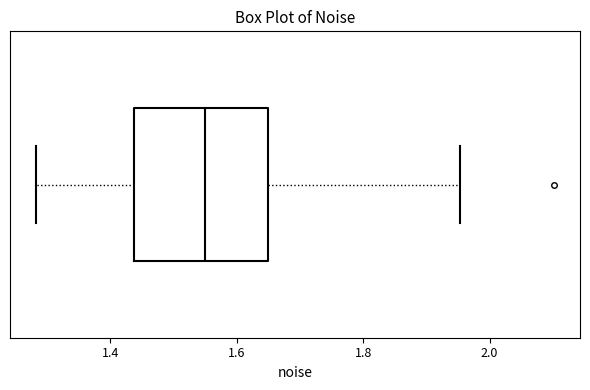

Read this box plot against the x-axis: the position of the median line, the range covered by the box, and the ends of both whiskers. The values are not printed on the chart, so give them approximately, as read against the axis.

median 1.56, box 1.44 to 1.64, whiskers 1.28 to 1.96